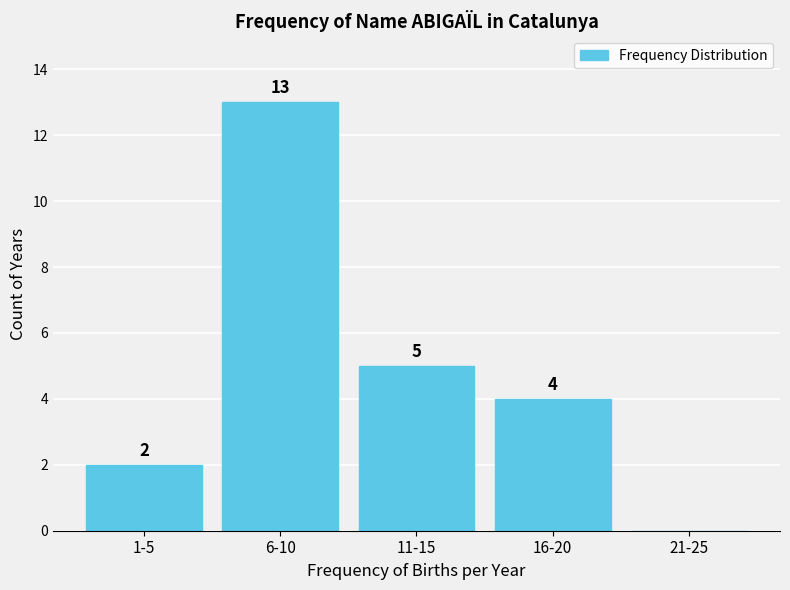

Reading left to right, list all the values displayed in this chart.

1-5=2	6-10=13	11-15=5	16-20=4	21-25=0